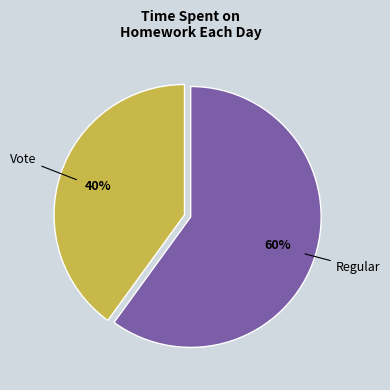

Is there any slice that represents more than half of the pie?

Yes